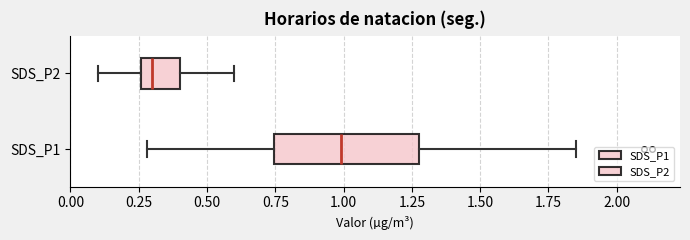

Reading bottom to top, transcribe this box plot: for each box, give where its median line is, the range the box spans, and where its two whiskers end, as read against the x-axis. The values are not printed on the chart, so give them approximately, as read against the axis.

SDS_P1: median 1.00, box 0.75 to 1.30, whiskers 0.30 to 1.85
SDS_P2: median 0.30, box 0.25 to 0.40, whiskers 0.10 to 0.60